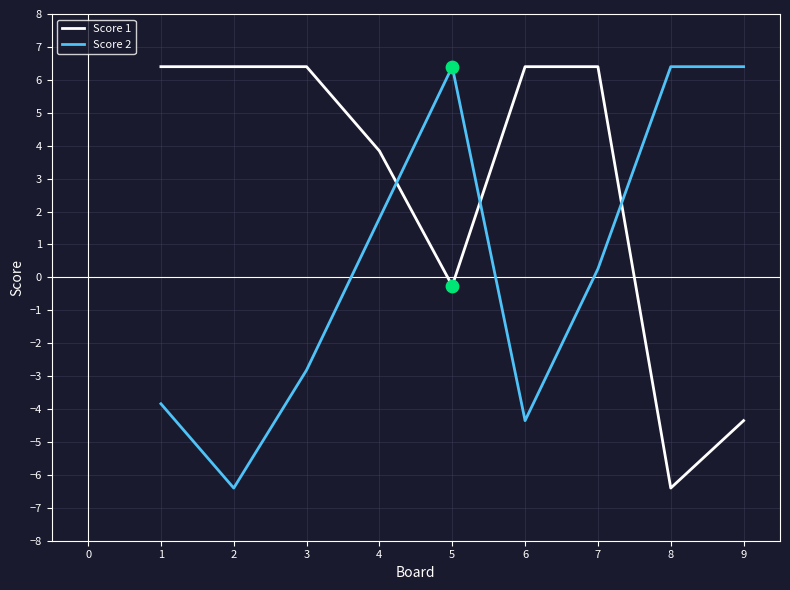

What are all the series names shown in the legend?

Score 1, Score 2